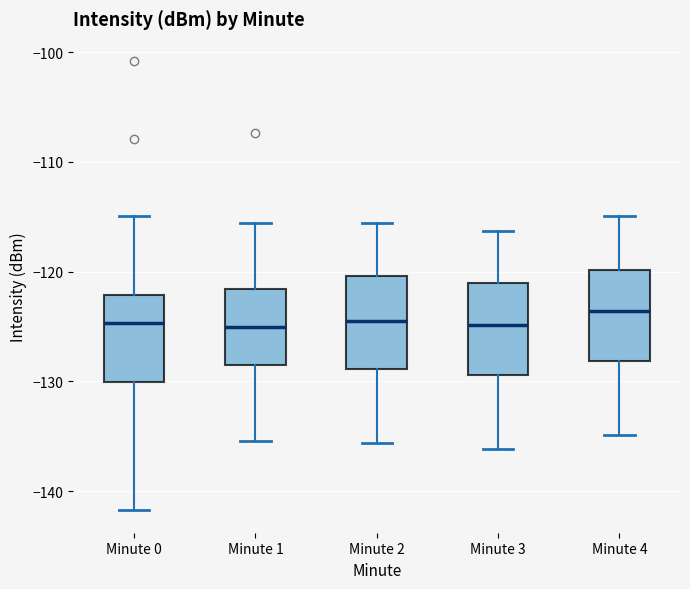

Reading left to right, read every box against the y-axis: the position of its median line, the range the box covers, and the ends of its whiskers. The values are not printed on the chart, so give them approximately, as read against the axis.

Minute 0: median -125, box -130 to -122, whiskers -142 to -115
Minute 1: median -125, box -128 to -122, whiskers -135 to -116
Minute 2: median -124, box -129 to -120, whiskers -136 to -116
Minute 3: median -125, box -129 to -121, whiskers -136 to -116
Minute 4: median -124, box -128 to -120, whiskers -135 to -115